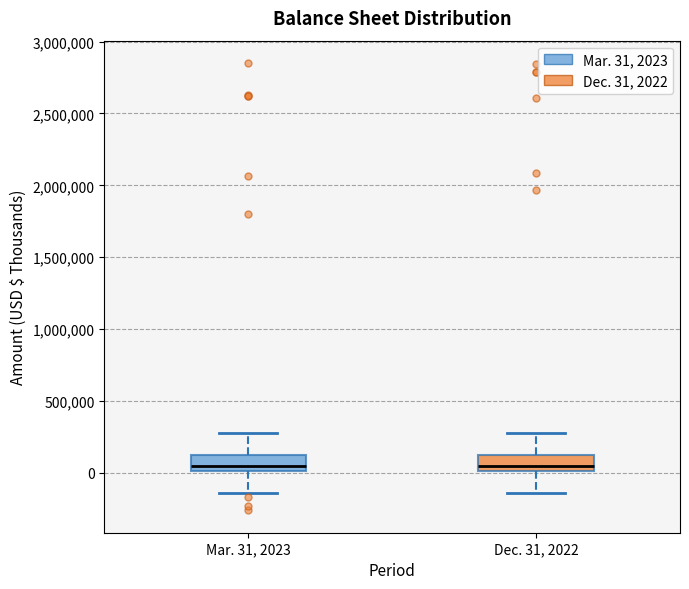

Where does the upper whisker of the box for Dec. 31, 2022 end on the y-axis? The values are not printed on the chart, so give them approximately, as read against the axis.

300000